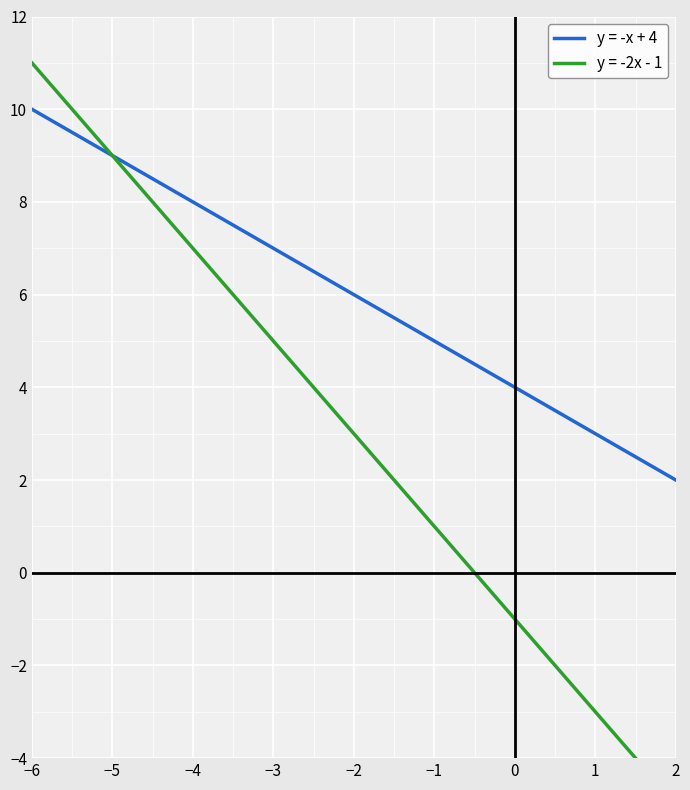

What is the difference between the highest and lowest values at -6?

1